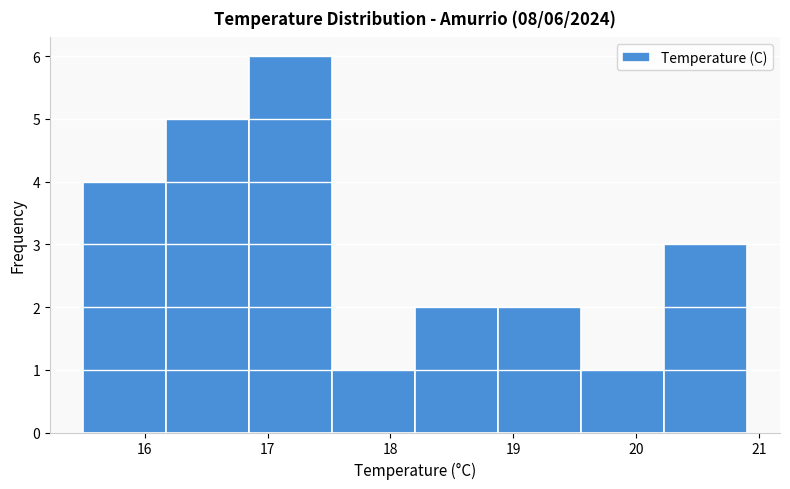

Over which range of the x-axis is the bar tallest?

16.9 to 17.5